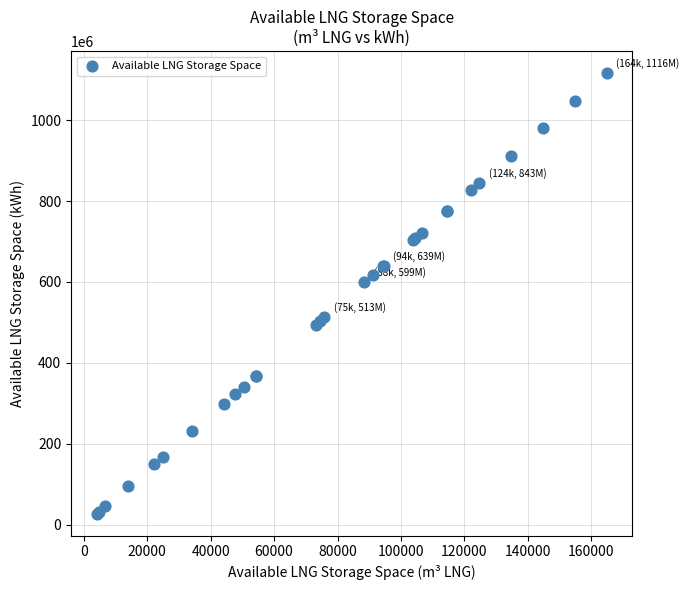

What Y value in the scatter plot is closest to 571691537?

599072911